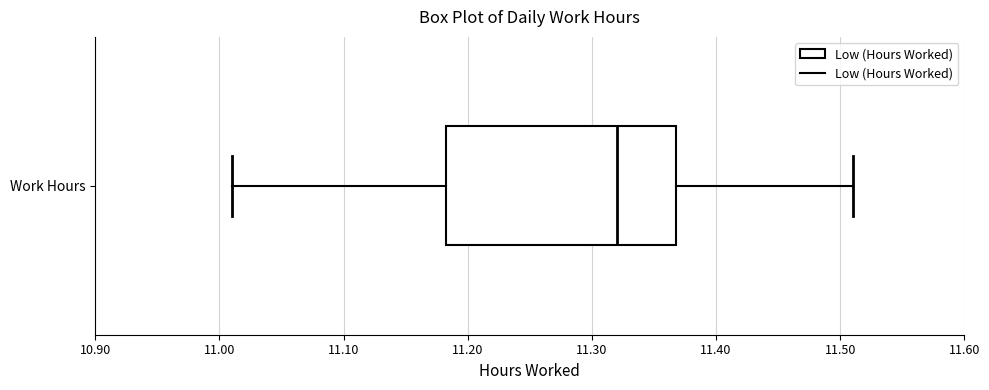

Transcribe this box plot: give where the median line is, the range the box spans, and where the two whiskers end, as read against the x-axis. The values are not printed on the chart, so give them approximately, as read against the axis.

median 11.32, box 11.18 to 11.37, whiskers 11.01 to 11.51